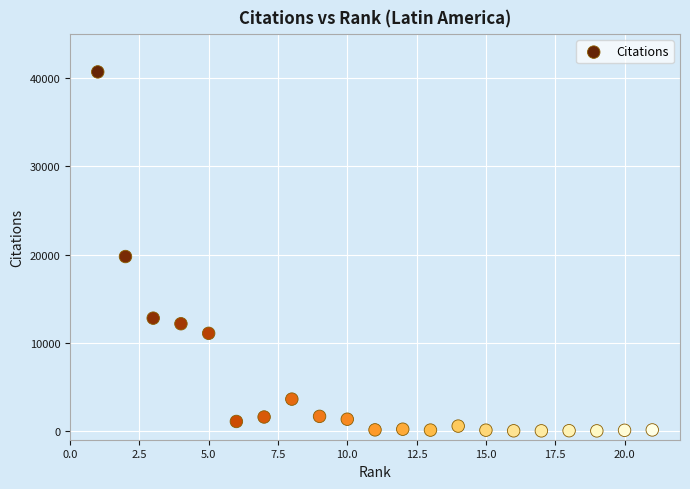

What Y value in the scatter plot is closest to 20360?

19777